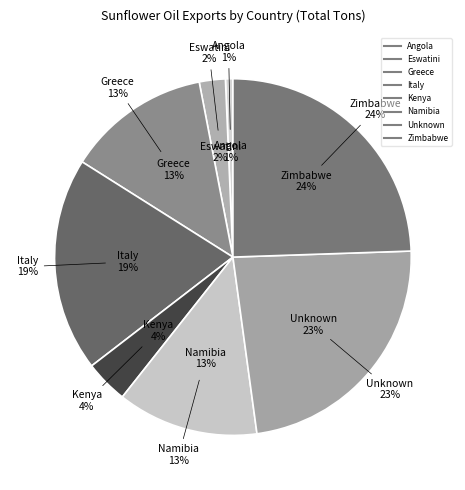

Do Greece and Zimbabwe together represent more than half of the pie?

No